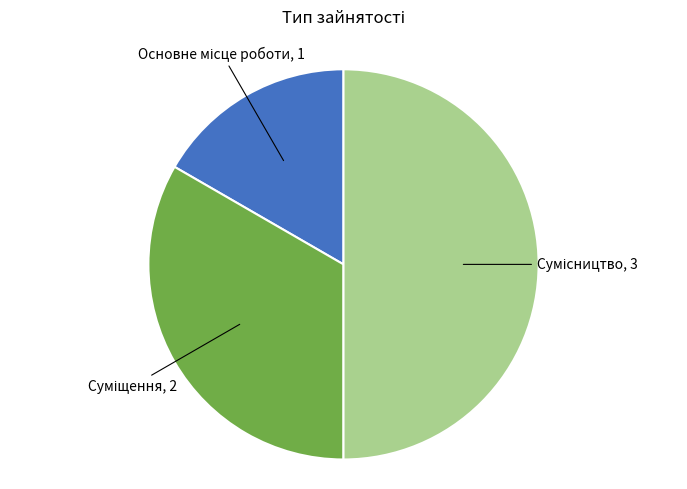

To the nearest percent, what is the average slice percentage?

33%